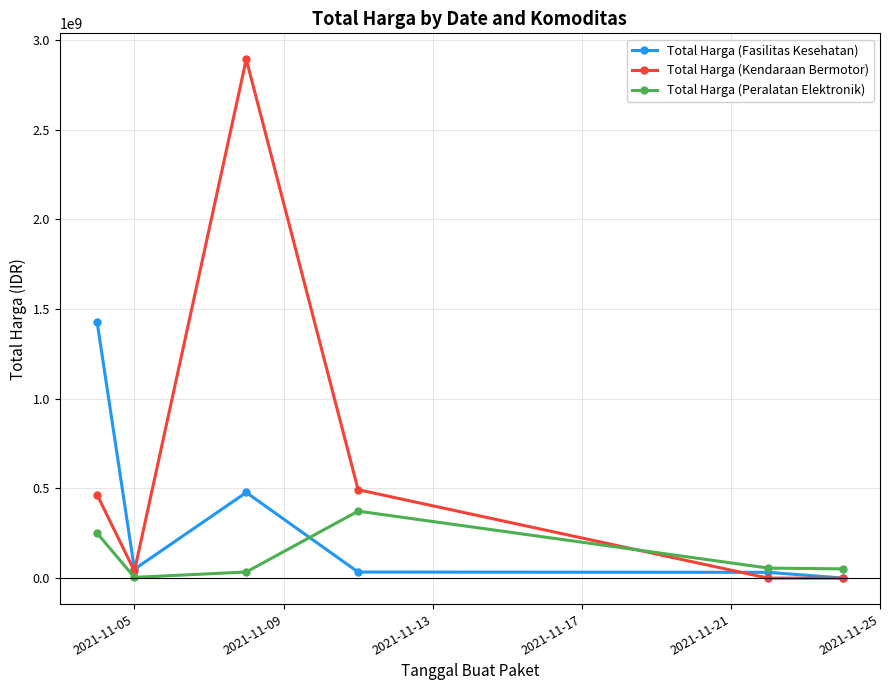

What is the maximum value for Total Harga (Peralatan Elektronik)?

373404000